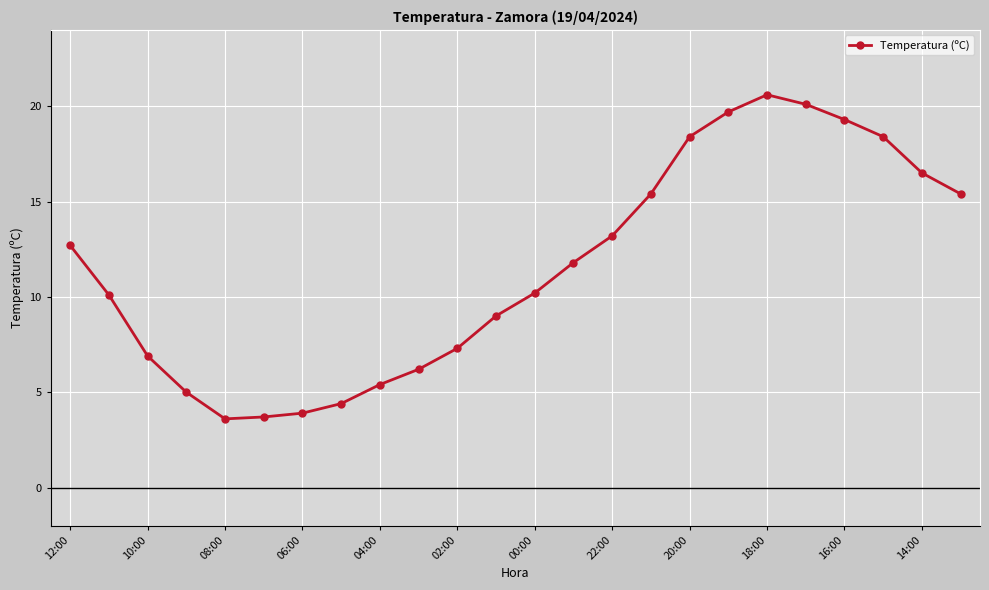

What is the value of the 12th point from the left?

9.0